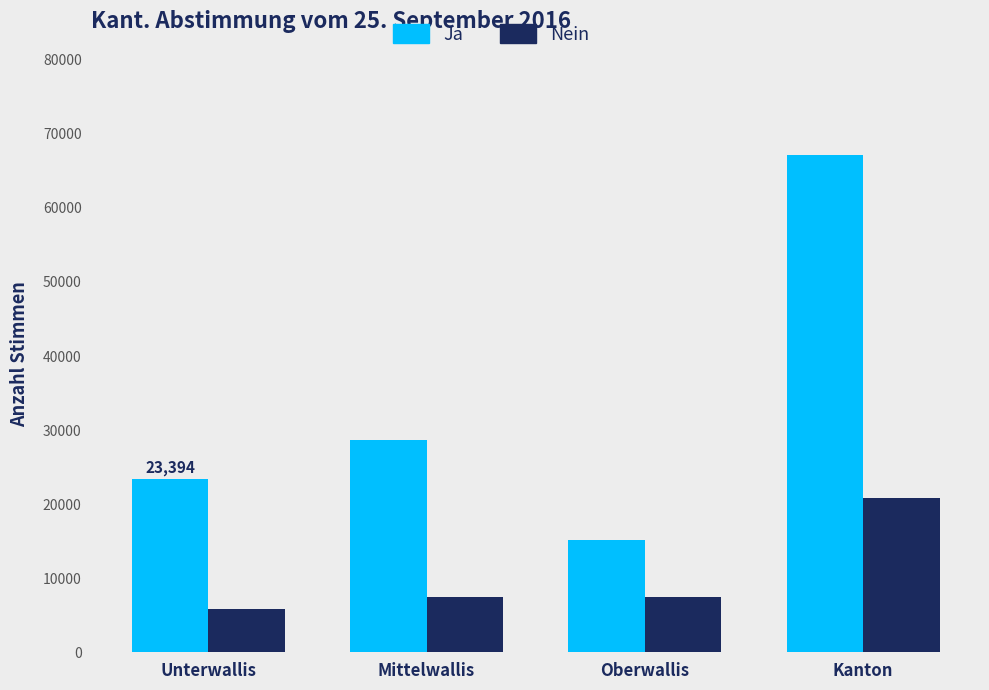

True or false: Ja has a value of 28615 at Mittelwallis.

True